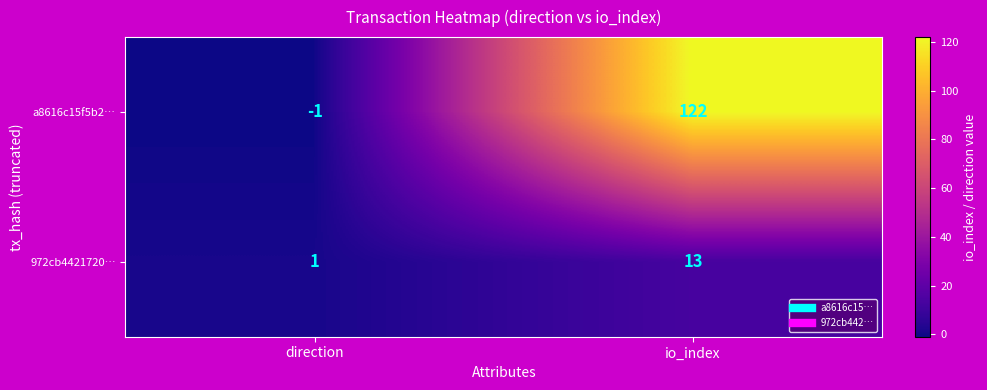

Is it true that 972cb4421720… equals 9 at io_index?

False